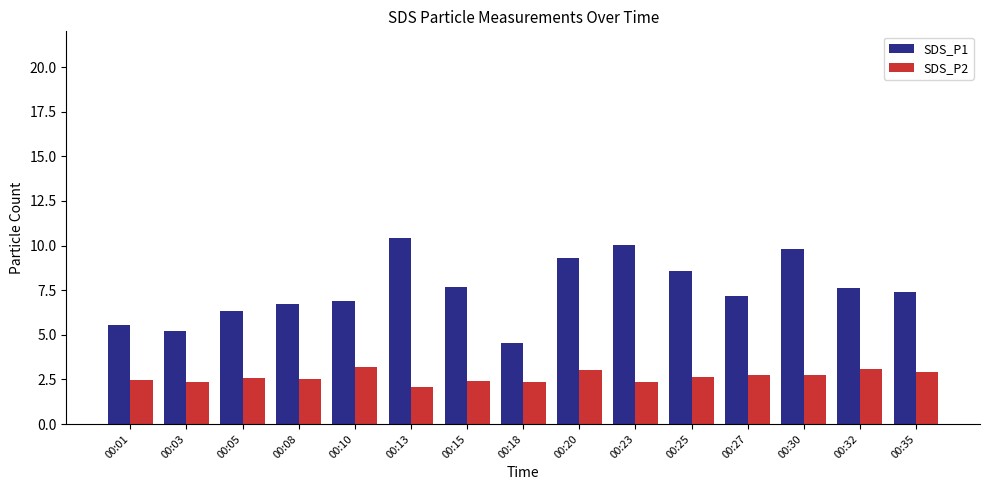

Is the value of SDS_P2 at 00:25 greater than the value of SDS_P1 at 00:30?

No